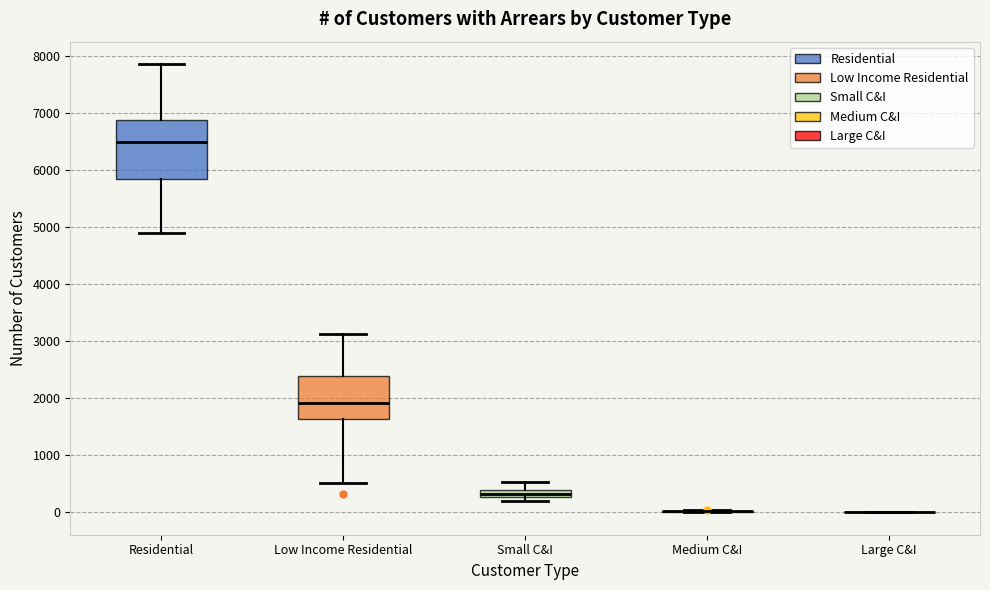

Which box is the tallest, from its lower edge to its upper edge?

Residential